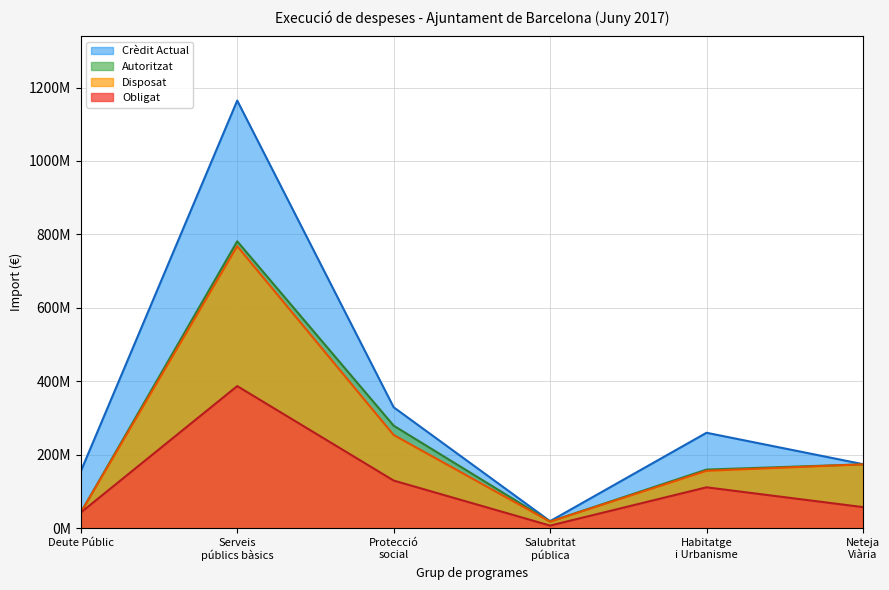

Does the chart display data point markers on the line(s)?

No